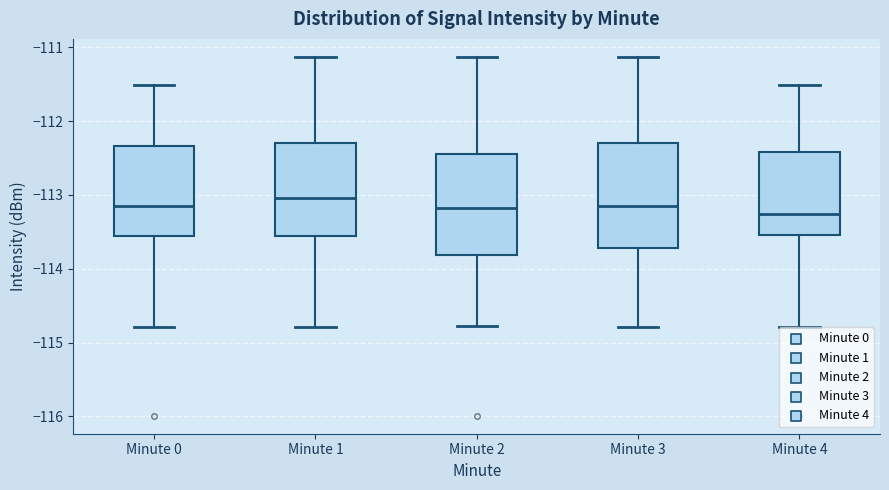

Reading left to right, transcribe this box plot: for each box, give where its median line is, the range the box spans, and where its two whiskers end, as read against the y-axis. The values are not printed on the chart, so give them approximately, as read against the axis.

Minute 0: median -113.2, box -113.6 to -112.3, whiskers -114.8 to -111.5
Minute 1: median -113.0, box -113.6 to -112.3, whiskers -114.8 to -111.1
Minute 2: median -113.2, box -113.8 to -112.4, whiskers -114.8 to -111.1
Minute 3: median -113.1, box -113.7 to -112.3, whiskers -114.8 to -111.1
Minute 4: median -113.3, box -113.5 to -112.4, whiskers -114.8 to -111.5